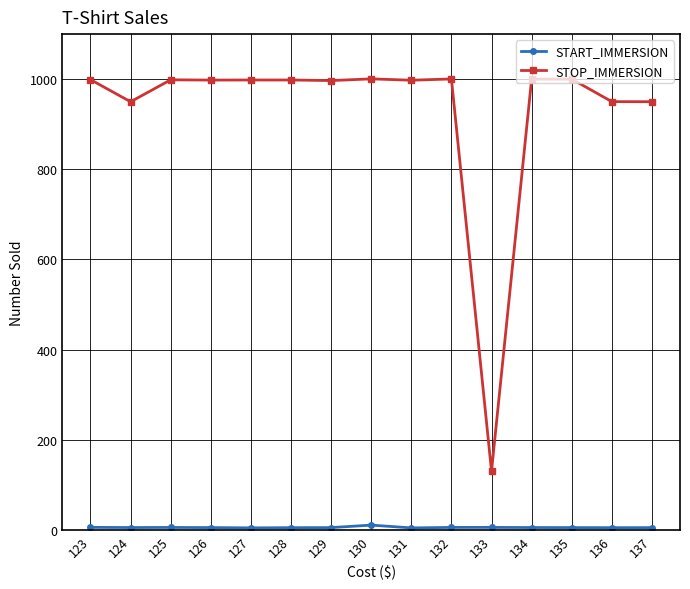

What is the greatest value displayed?

1000.7